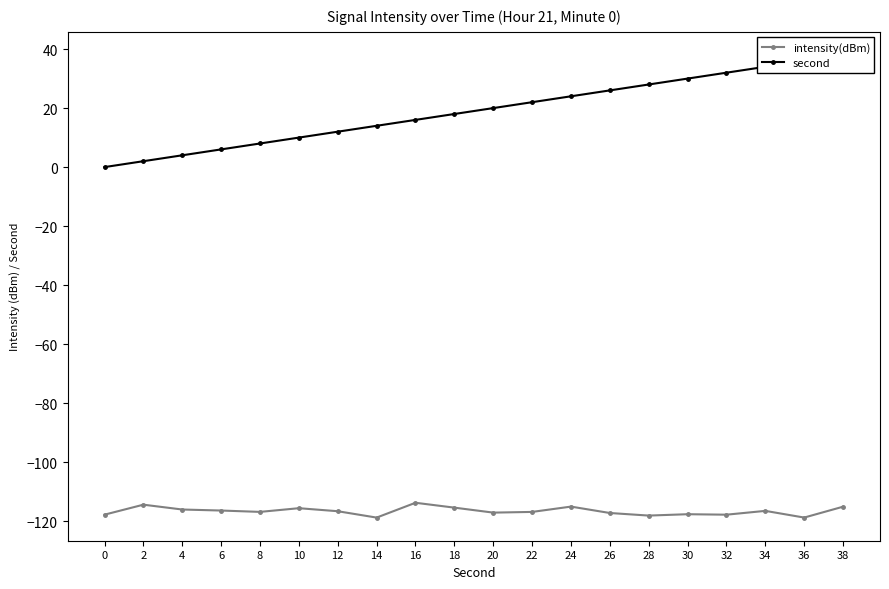

How many distinct data groups are displayed?

2